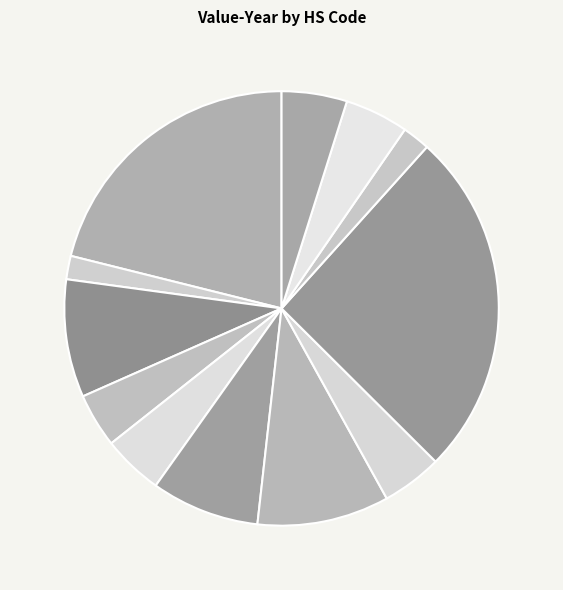

What is the largest slice in the pie chart?

511111021